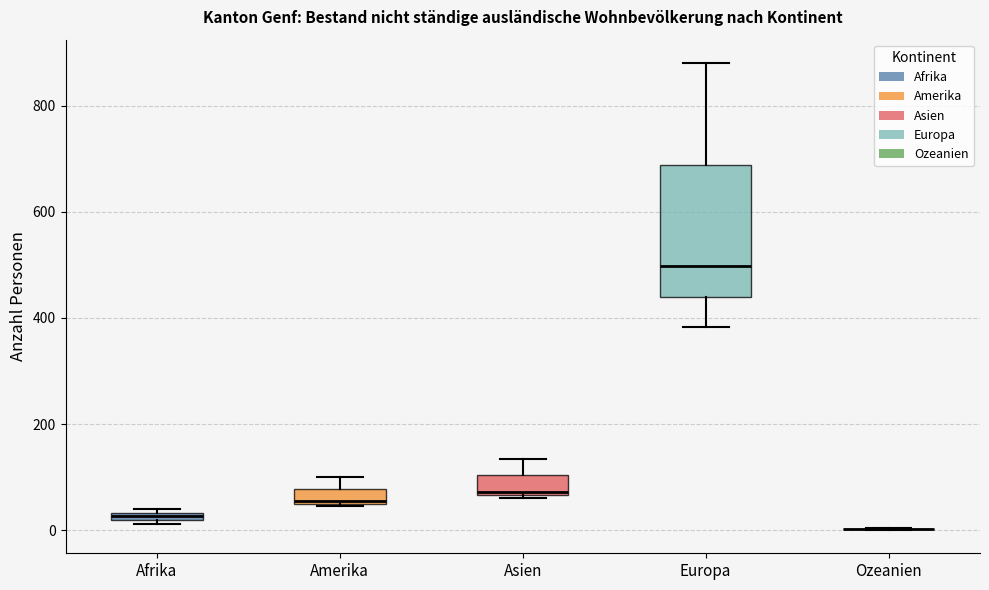

Which box is the tallest, from its lower edge to its upper edge?

Europa